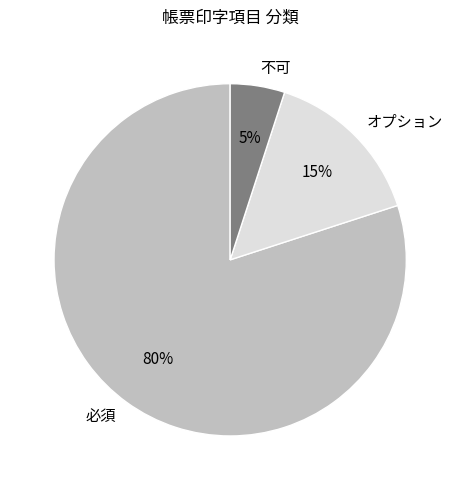

What is the largest slice in the pie chart?

必須